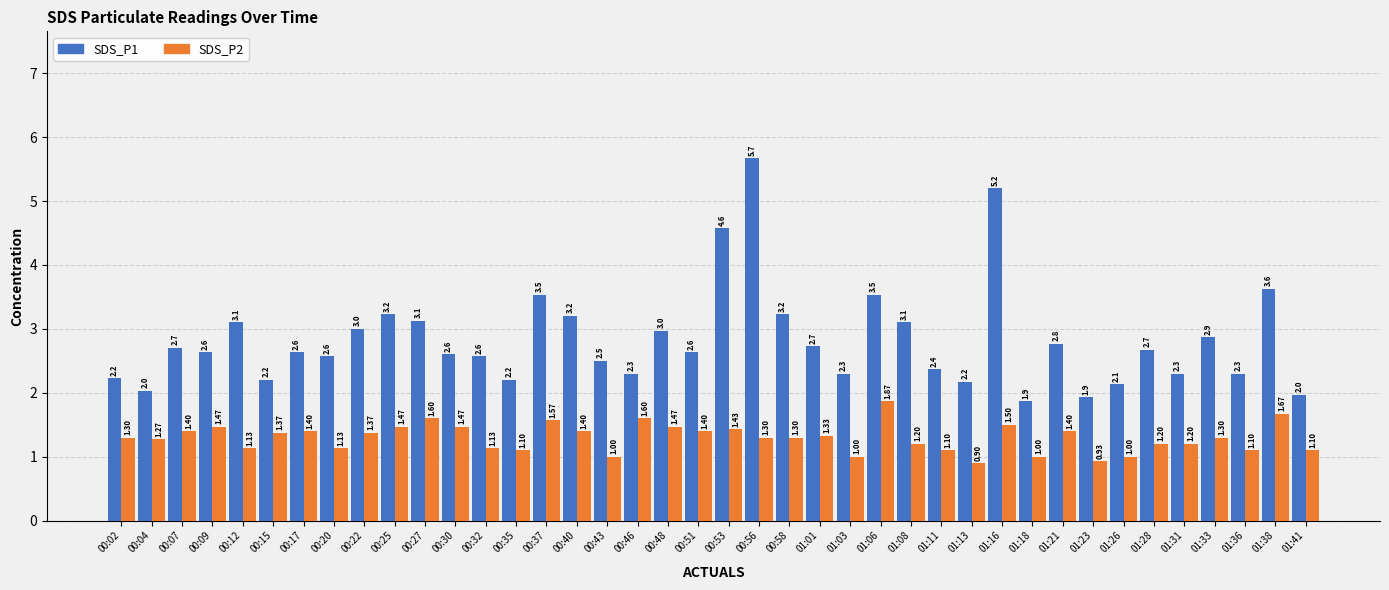

What is the smallest value displayed?

0.9